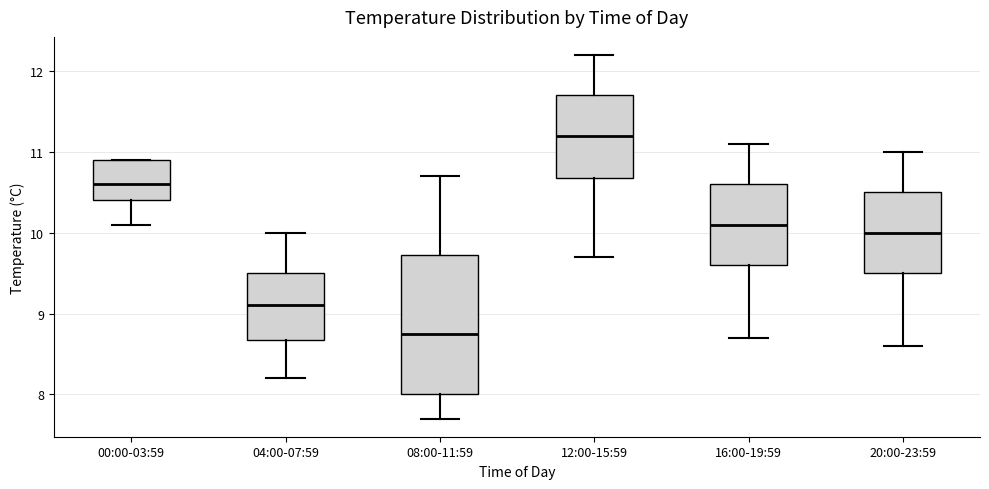

Which box's median line is the highest?

12:00-15:59